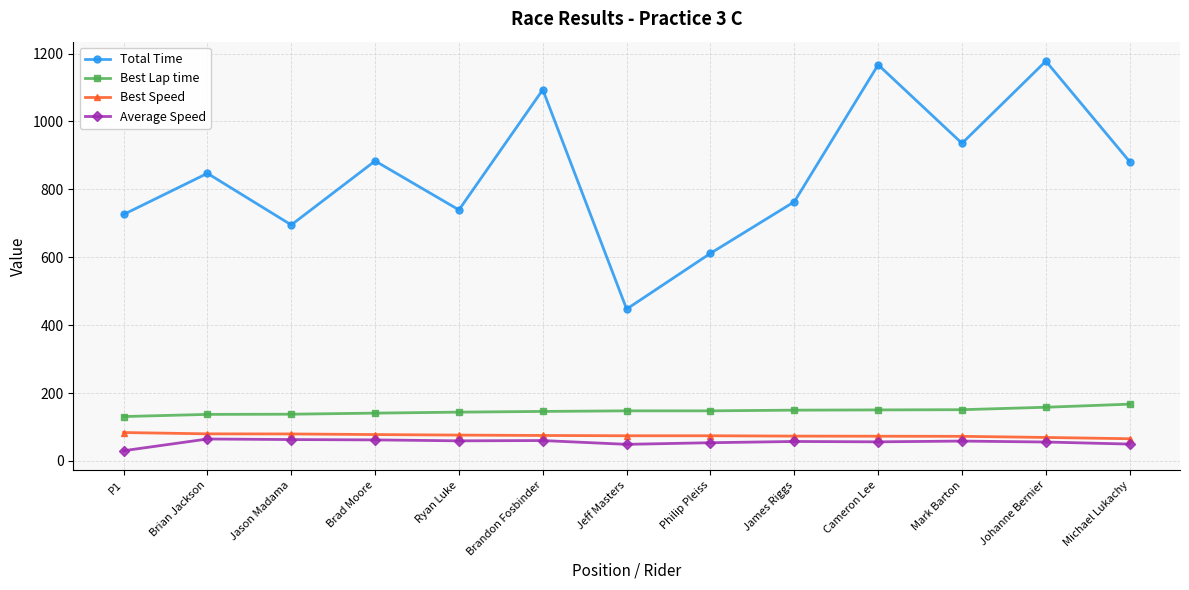

Is the value of Best Lap time at Philip Pleiss greater than the value of Average Speed at Jeff Masters?

Yes